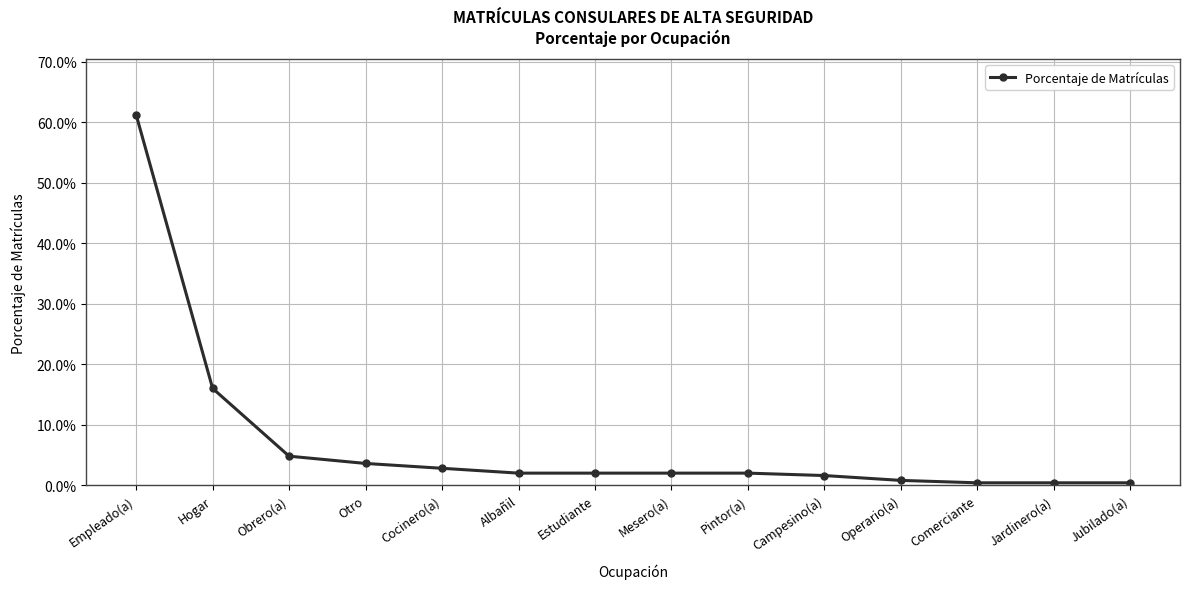

The value at Hogar is 0.3. True or false?

False